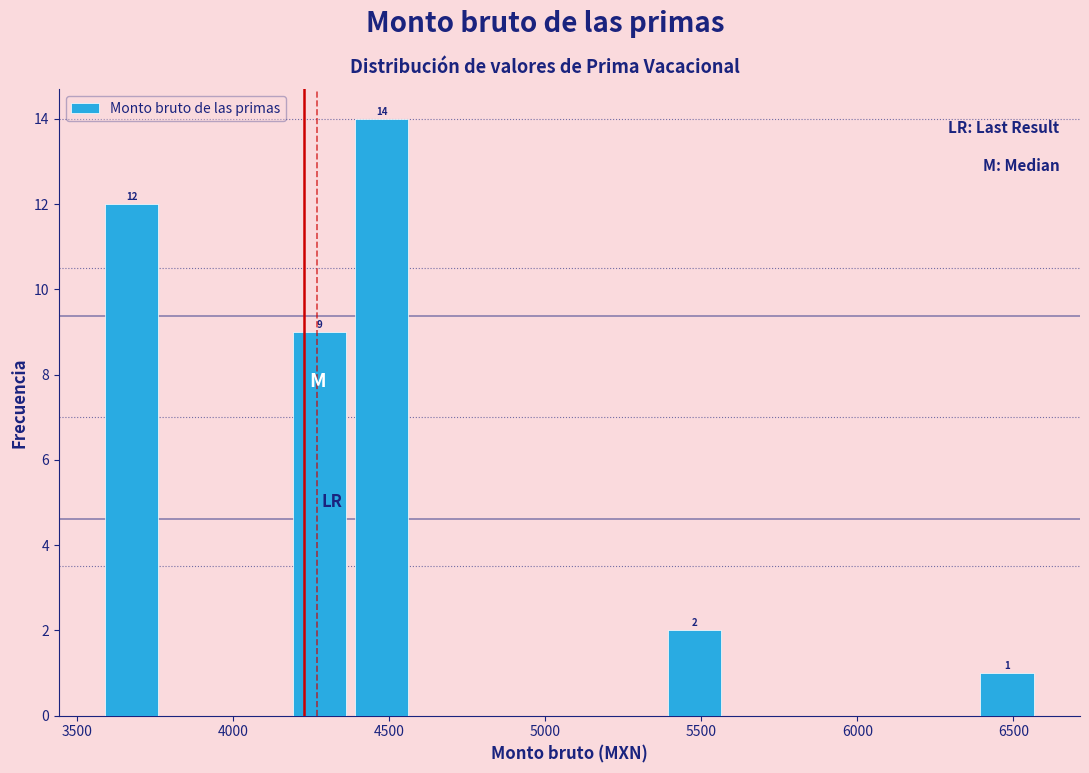

Which range on the x-axis has the tallest bar?

4400 to 4600